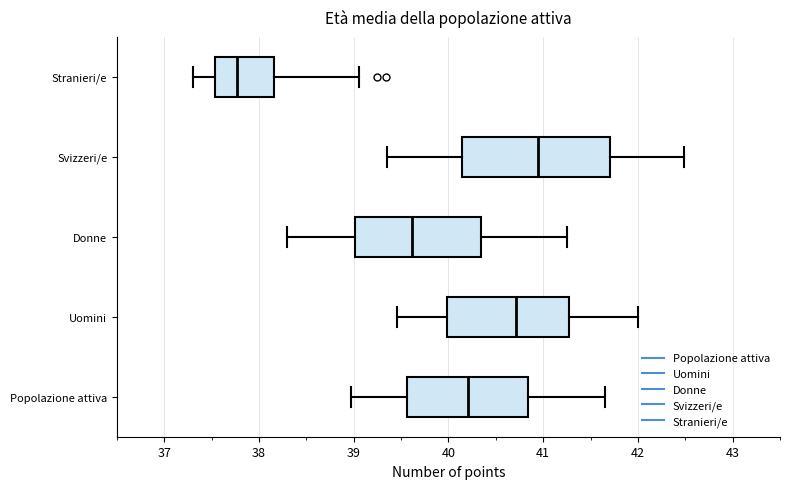

Reading bottom to top, transcribe this box plot: for each box, give where its median line is, the range the box spans, and where its two whiskers end, as read against the x-axis. The values are not printed on the chart, so give them approximately, as read against the axis.

Popolazione attiva: median 40.2, box 39.6 to 40.8, whiskers 39.0 to 41.7
Uomini: median 40.7, box 40.0 to 41.3, whiskers 39.5 to 42.0
Donne: median 39.6, box 39.0 to 40.3, whiskers 38.3 to 41.3
Svizzeri/e: median 40.9, box 40.1 to 41.7, whiskers 39.4 to 42.5
Stranieri/e: median 37.8, box 37.5 to 38.2, whiskers 37.3 to 39.1